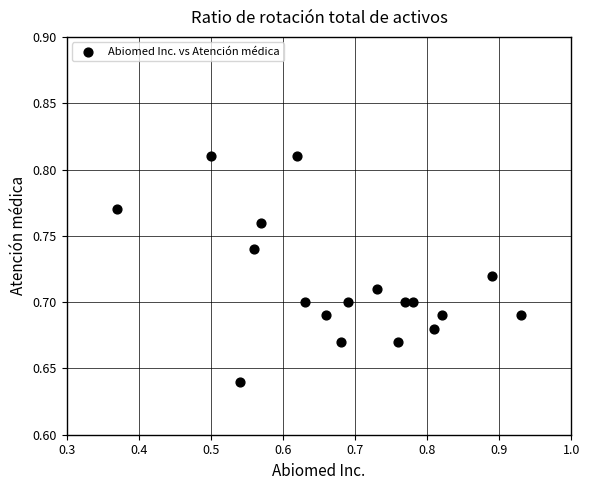

How many data points are displayed?

18